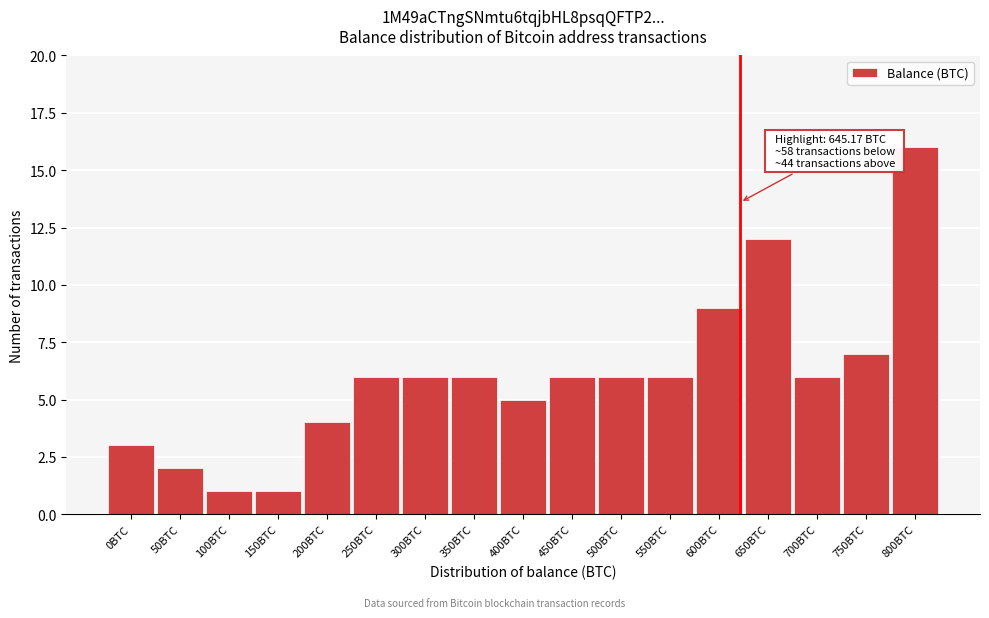

Reading left to right, list all the values displayed in this chart.

3	2	1	1	4	6	6	6	5	6	6	6	9	12	6	7	16